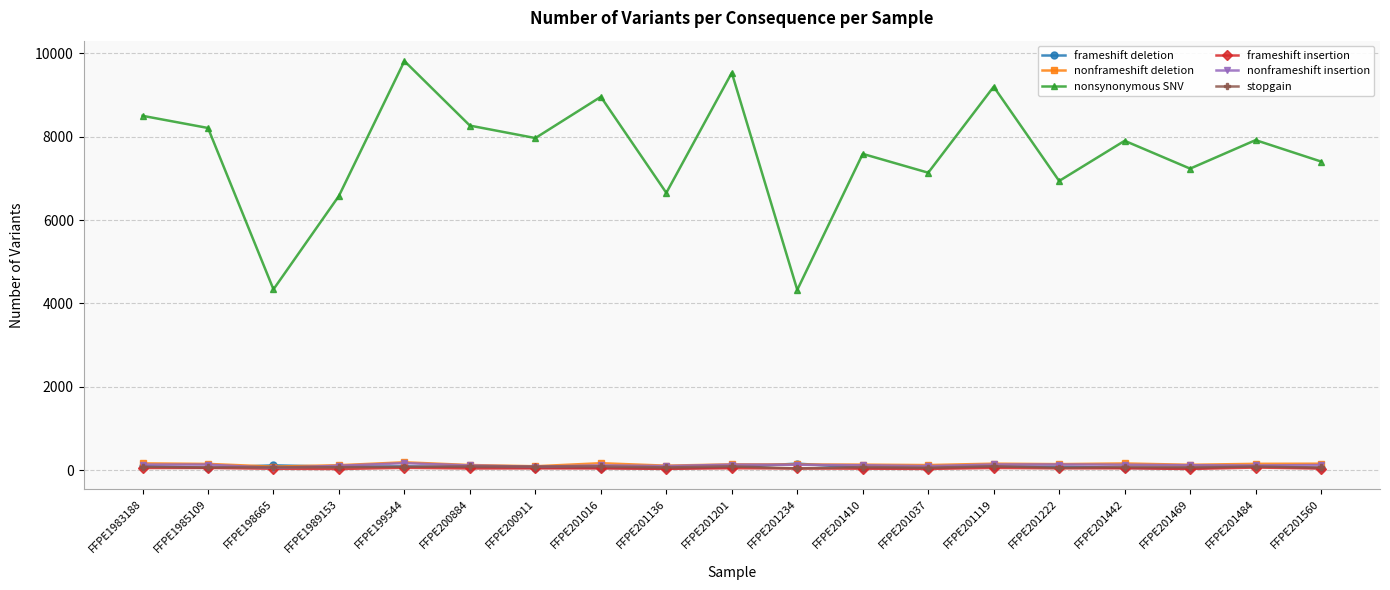

How many distinct data groups are displayed?

6